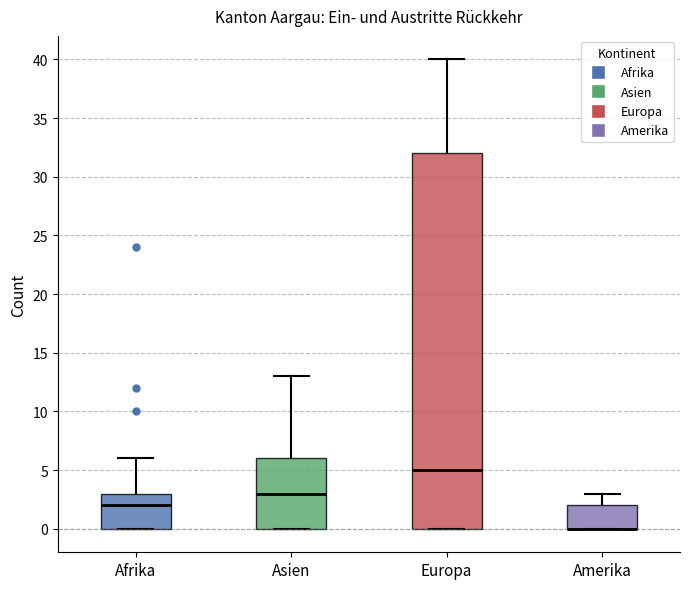

Reading left to right, read every box against the y-axis: the position of its median line, the range the box covers, and the ends of its whiskers. The values are not printed on the chart, so give them approximately, as read against the axis.

Afrika: median 2, box 0 to 3, whiskers 0 to 6
Asien: median 3, box 0 to 6, whiskers 0 to 13
Europa: median 5, box 0 to 32, whiskers 0 to 40
Amerika: median 0 (drawn on the box's lower edge), box 0 to 2, whiskers 0 to 3